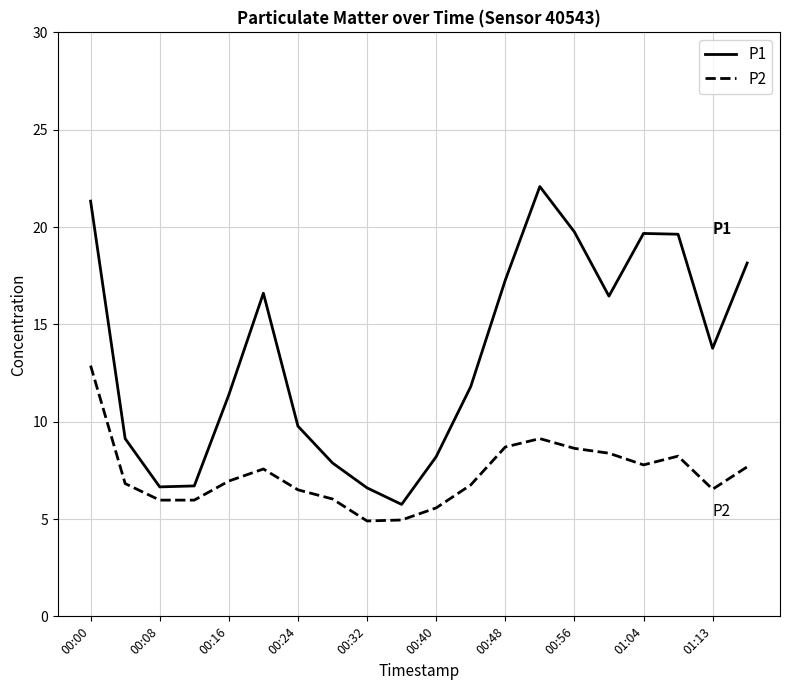

How many lines are shown in the chart?

2